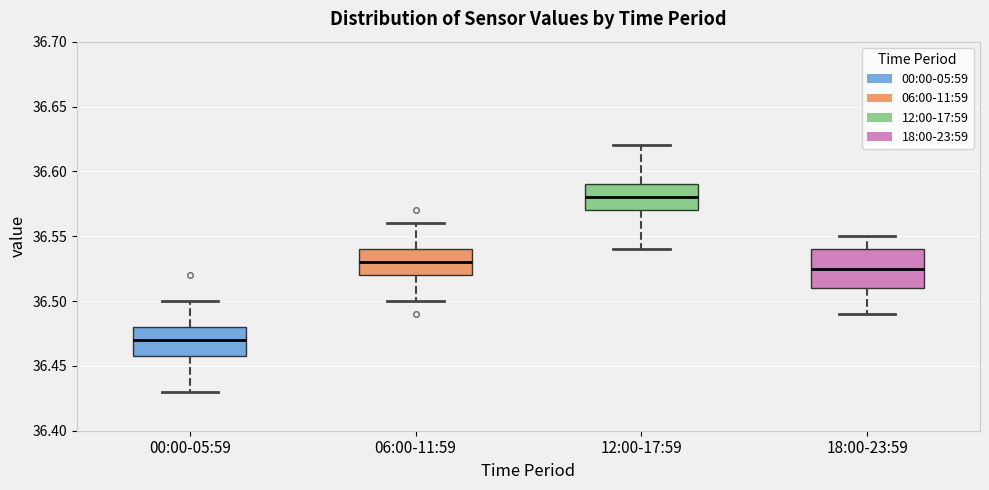

Reading left to right, read every box against the y-axis: the position of its median line, the range the box covers, and the ends of its whiskers. The values are not printed on the chart, so give them approximately, as read against the axis.

00:00-05:59: median 36.470, box 36.460 to 36.480, whiskers 36.430 to 36.500
06:00-11:59: median 36.530, box 36.520 to 36.540, whiskers 36.500 to 36.560
12:00-17:59: median 36.580, box 36.570 to 36.590, whiskers 36.540 to 36.620
18:00-23:59: median 36.525, box 36.510 to 36.540, whiskers 36.490 to 36.550